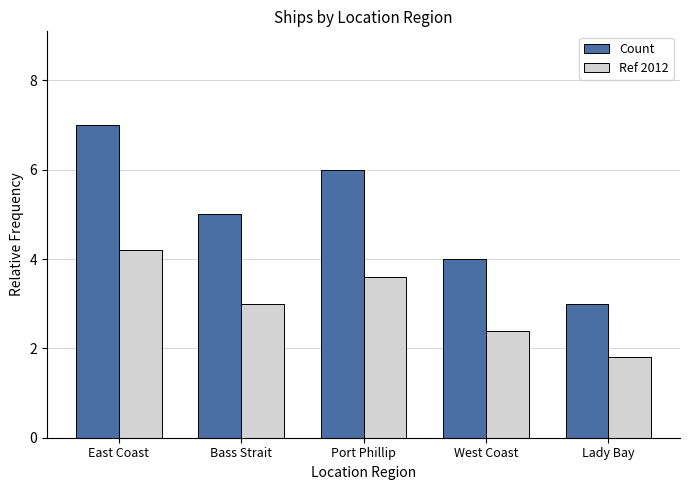

What is the total value across all series at Lady Bay?

4.8